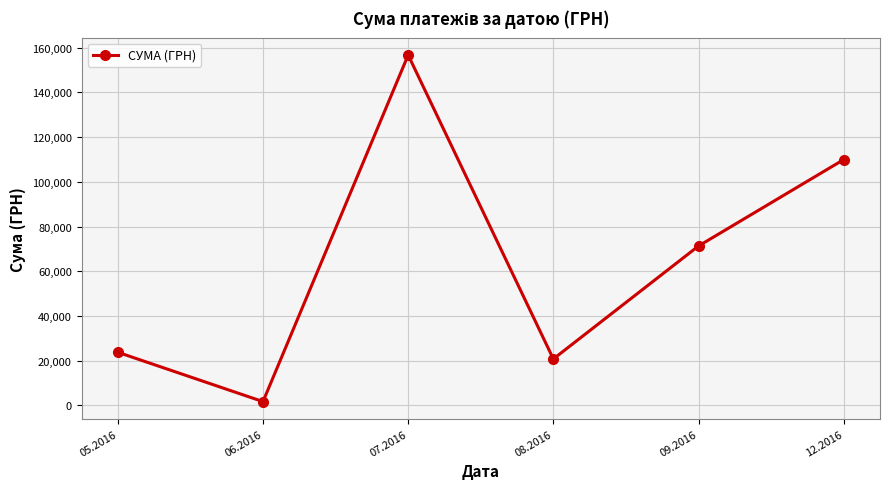

Rank the categories by value from lowest to highest.

06.2016, 08.2016, 05.2016, 09.2016, 12.2016, 07.2016